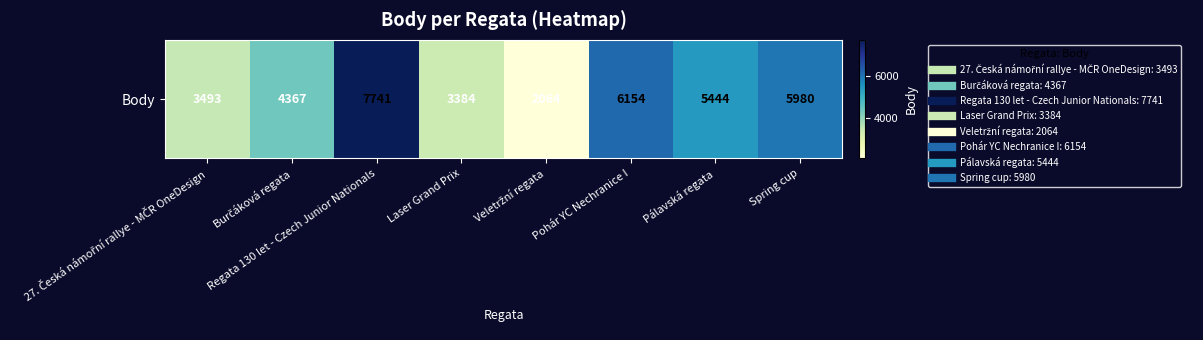

What is the approximate value at Burčáková regata, to the nearest 50?

4350